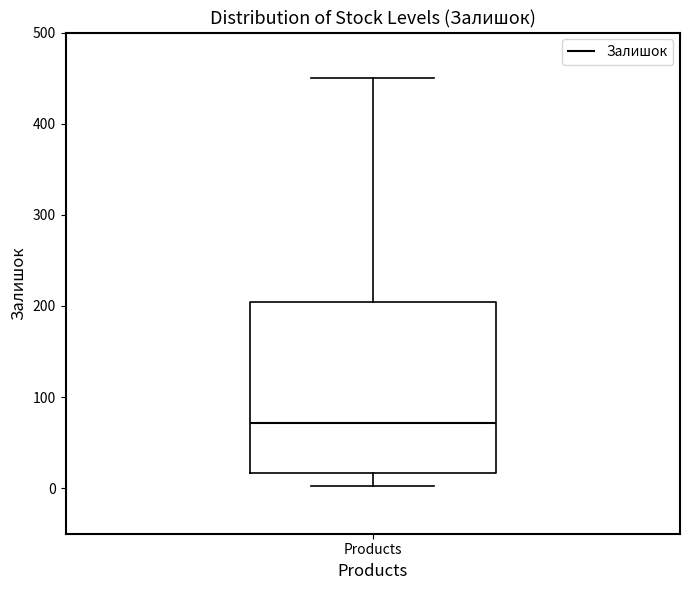

Where does the median line of the box for Products sit on the y-axis? The values are not printed on the chart, so give them approximately, as read against the axis.

70